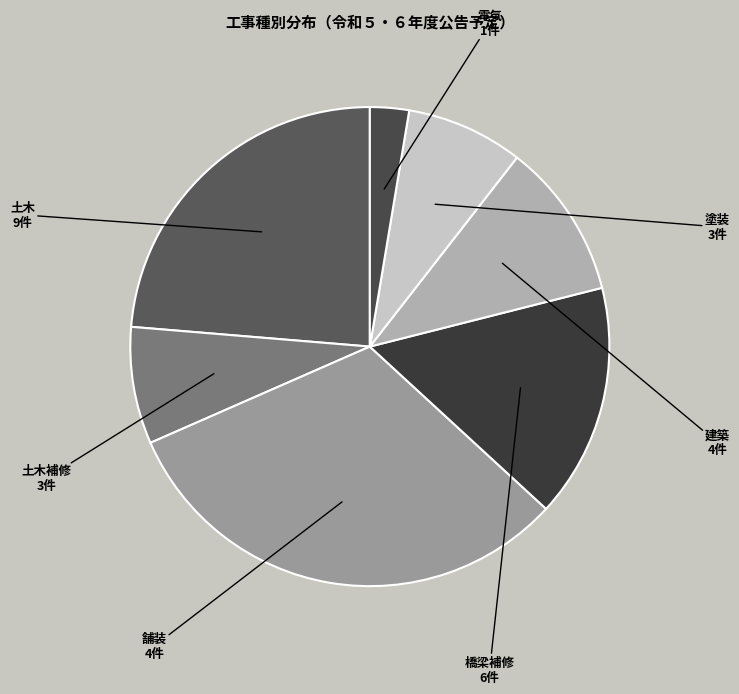

What is the ratio of the value at 土木補修 to the value at 電気?

3.0